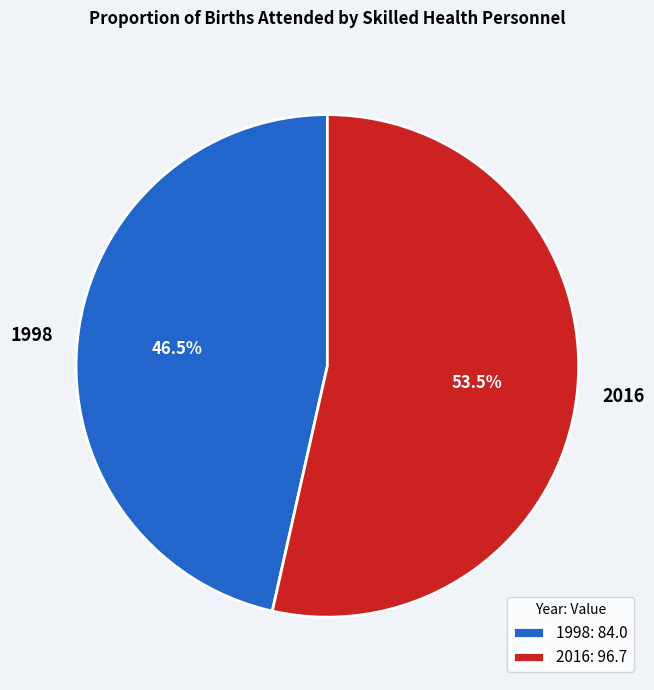

True or false: 1998 accounts for 37% of the total.

False